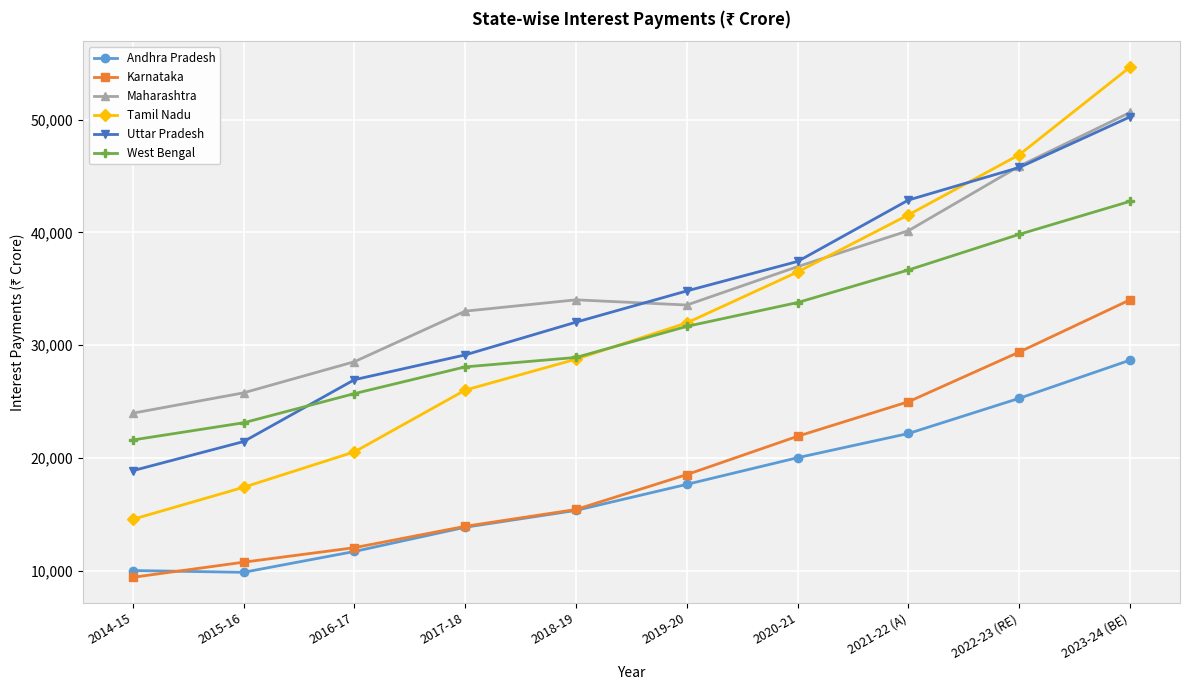

What is the minimum value for Uttar Pradesh?

18864